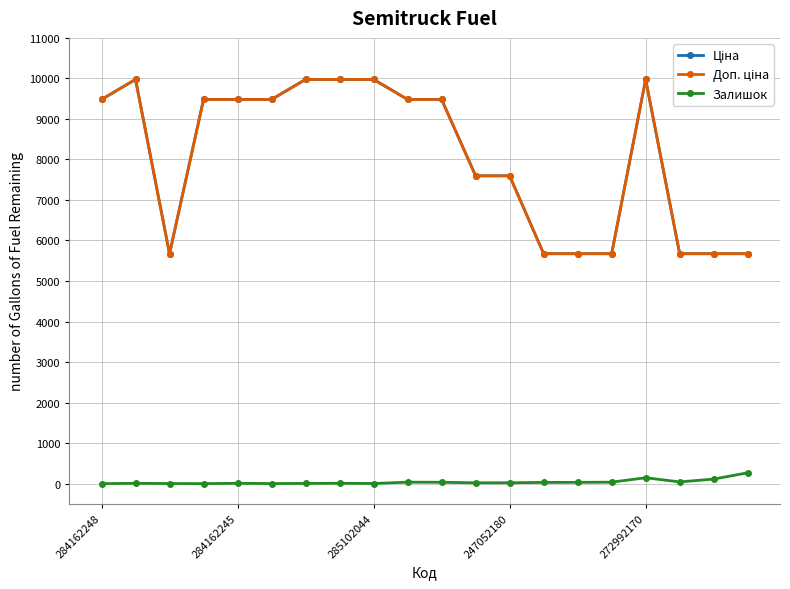

Does the chart have visible grid lines?

Yes